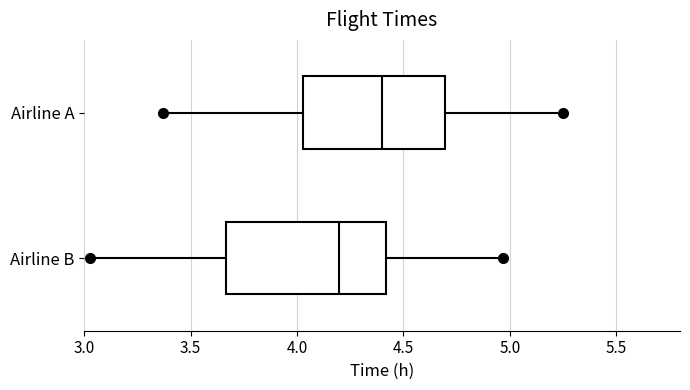

Reading bottom to top, transcribe this box plot: for each box, give where its median line is, the range the box spans, and where its two whiskers end, as read against the x-axis. The values are not printed on the chart, so give them approximately, as read against the axis.

Airline B: median 4.20, box 3.65 to 4.40, whiskers 3.05 to 4.95
Airline A: median 4.40, box 4.05 to 4.70, whiskers 3.35 to 5.25